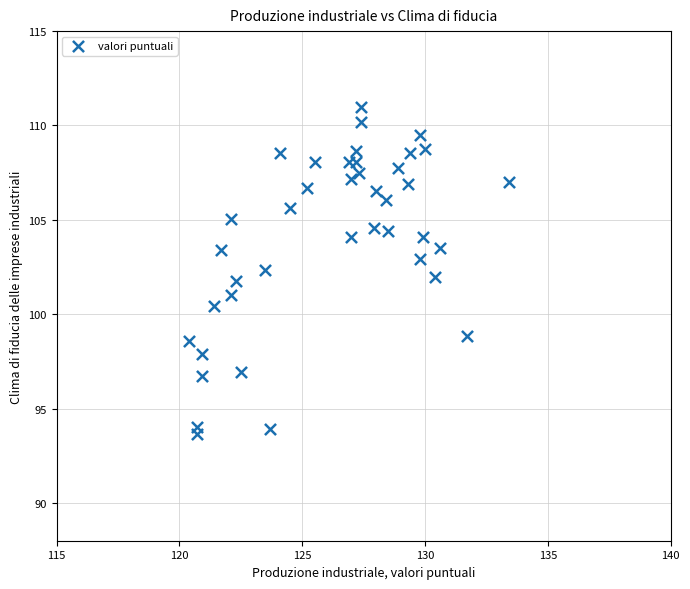

What is the range of Y values (max minus min)?

17.3